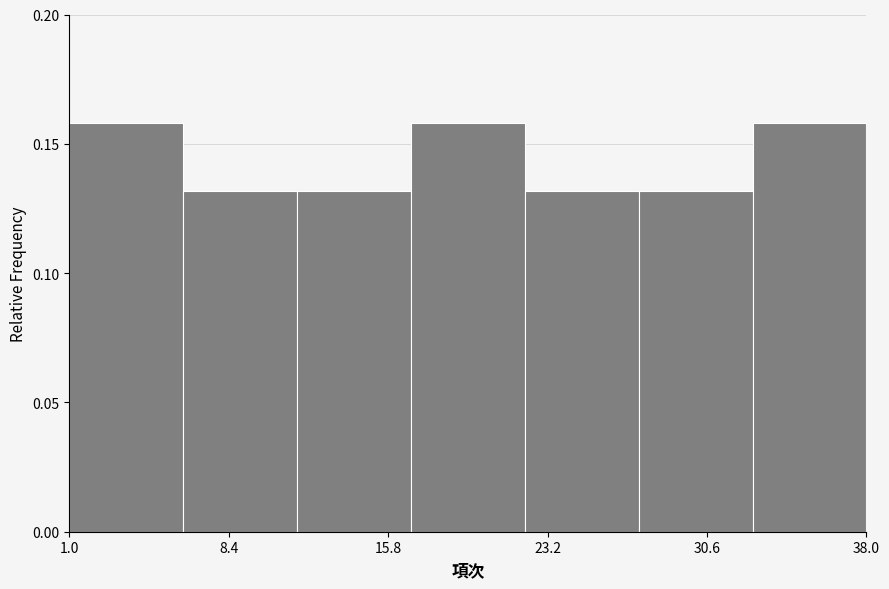

Reading left to right, transcribe this chart: for each bar, give the range it covers on the x-axis and its height. Neither the bar edges nor the heights are printed on the chart, so give them approximately, as read against the axes.

1 to 6: 0.16
6 to 12: 0.13
12 to 17: 0.13
17 to 22: 0.16
22 to 27: 0.13
27 to 33: 0.13
33 to 38: 0.16